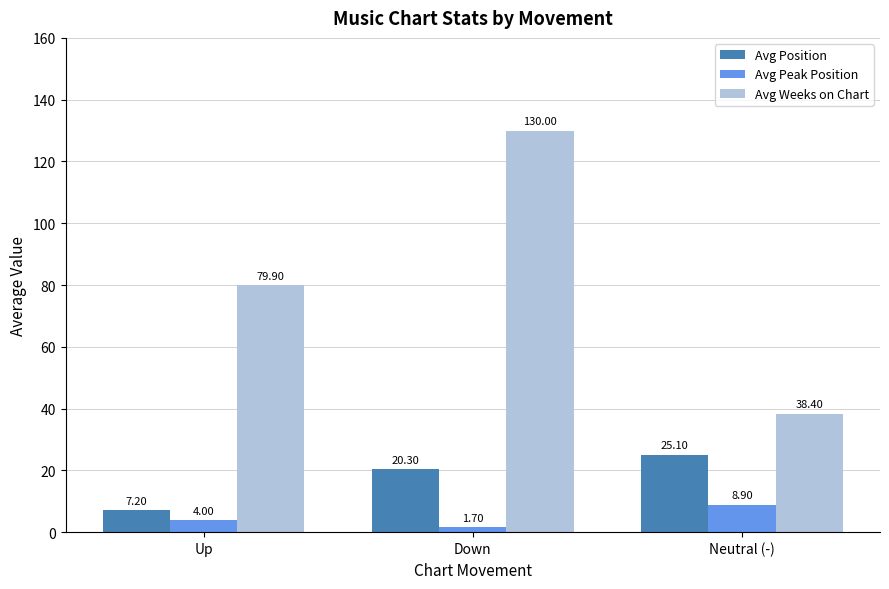

How many categories are shown in the chart?

3